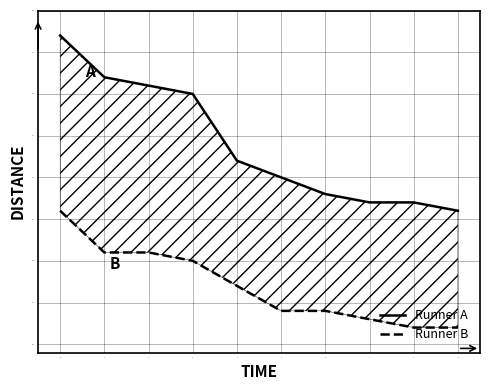

At which label does Runner A reach its minimum?

9